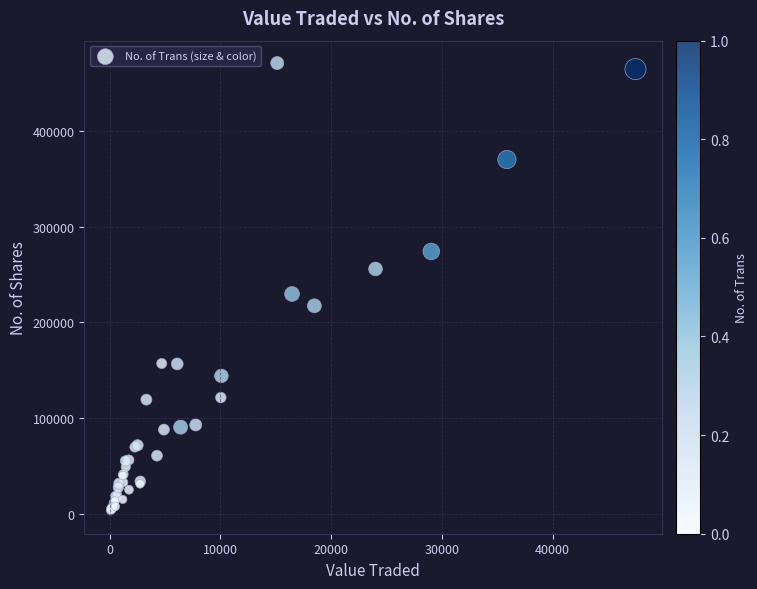

What Y value in the scatter plot is closest to 236802?

229691